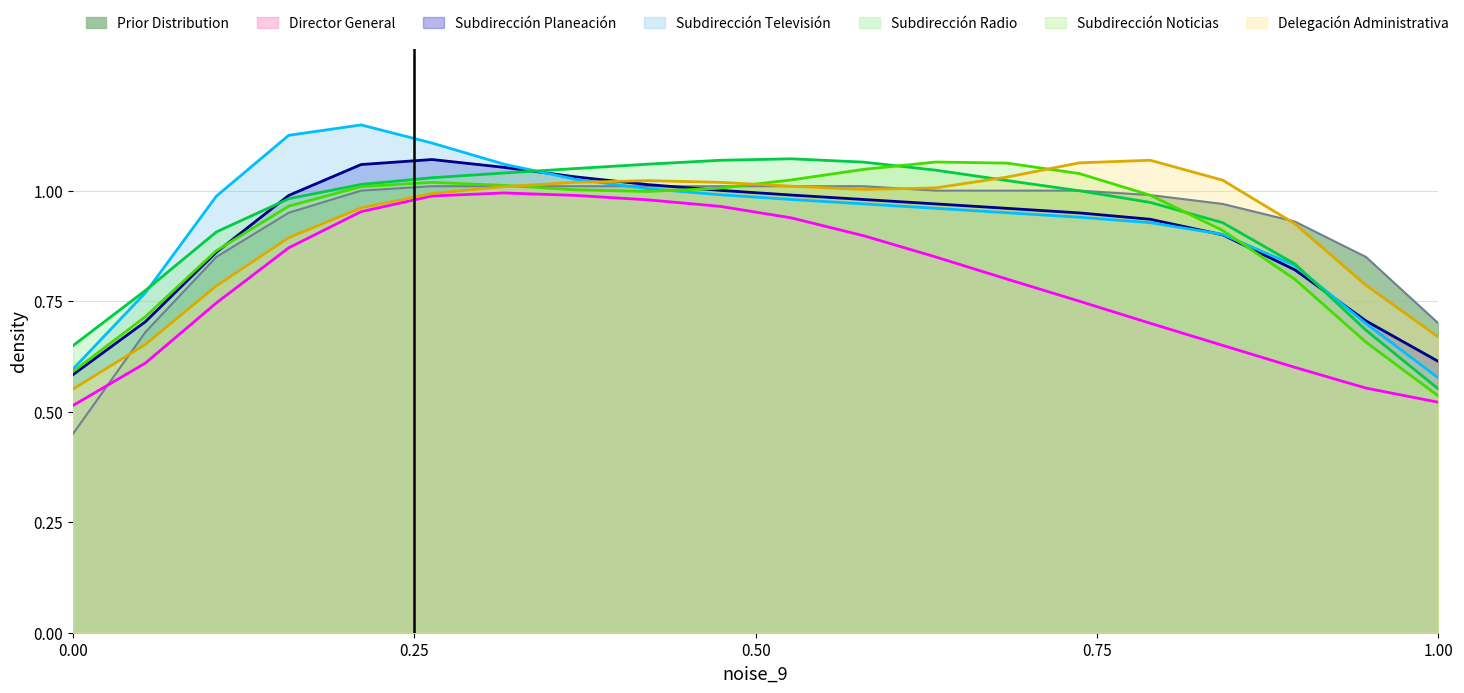

Is it true that Subdirección Planeación equals 1.0 at 0.75?

True